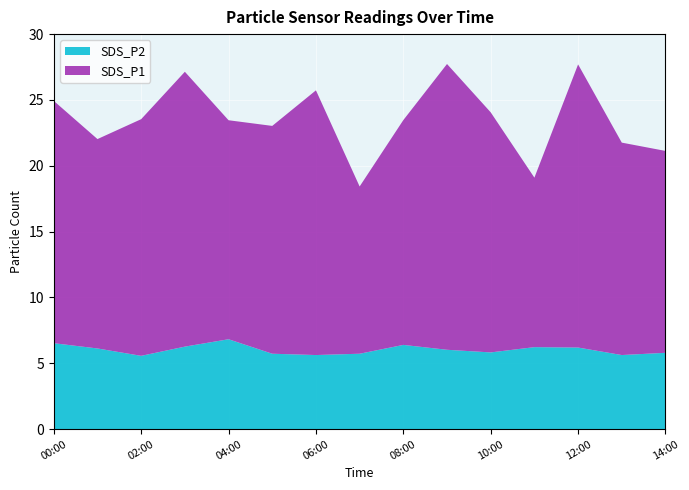

True or false: SDS_P1 and SDS_P2 cross at least once.

False